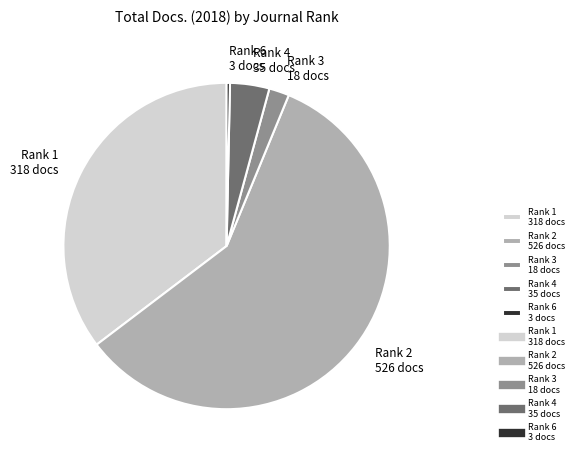

How many slices are in this pie chart?

5